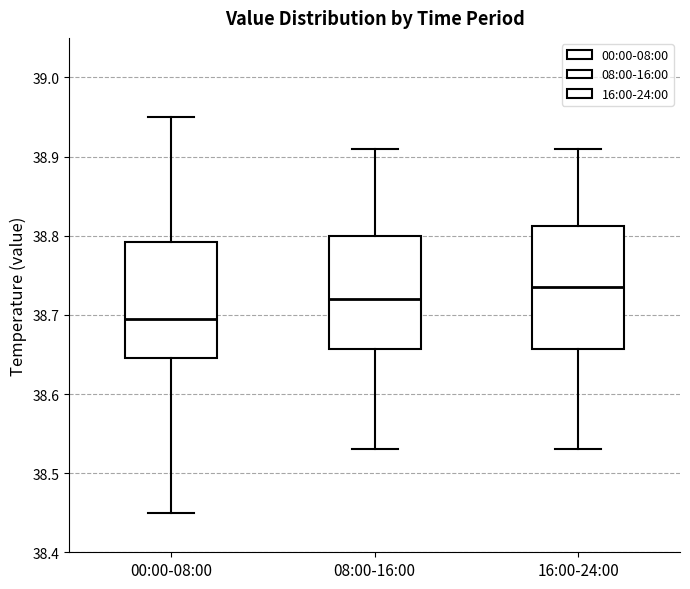

Reading left to right, transcribe this box plot: for each box, give where its median line is, the range the box spans, and where its two whiskers end, as read against the y-axis. The values are not printed on the chart, so give them approximately, as read against the axis.

00:00-08:00: median 38.70, box 38.65 to 38.79, whiskers 38.45 to 38.95
08:00-16:00: median 38.72, box 38.66 to 38.80, whiskers 38.53 to 38.91
16:00-24:00: median 38.74, box 38.66 to 38.81, whiskers 38.53 to 38.91